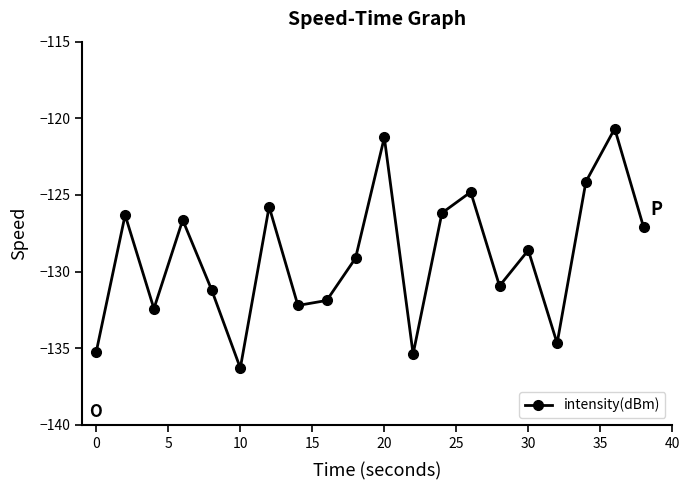

What is the sum of all values?

-2580.8